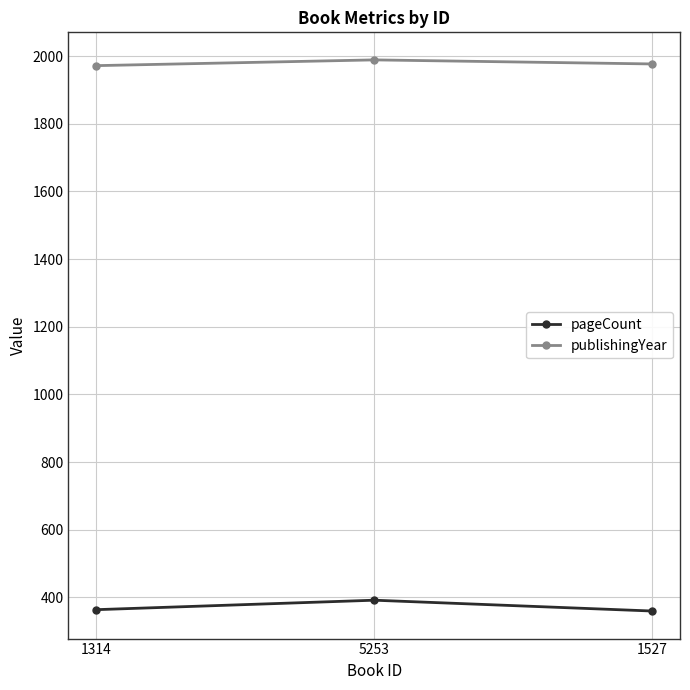

What is the approximate value of publishingYear at 5253?

1989